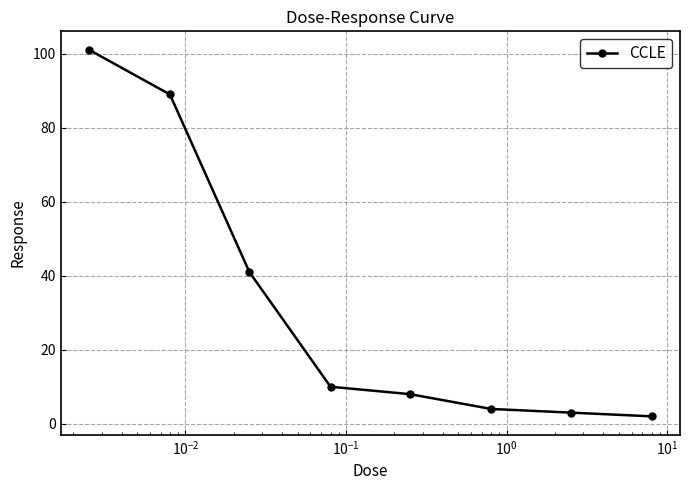

Reading left to right, what are all the values shown in this chart?

101.1	89.0	41.0	10.0	8.0	4.0	3.0	2.0